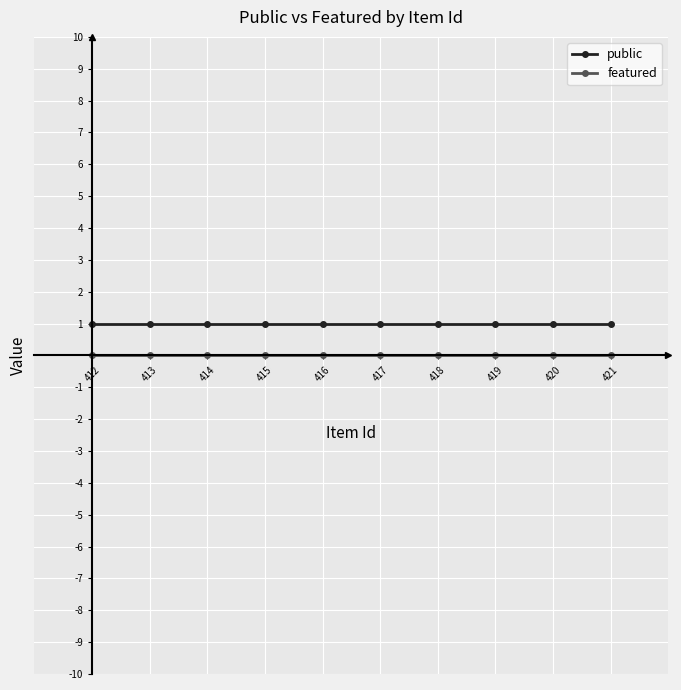

True or false: public and featured cross at least once.

False